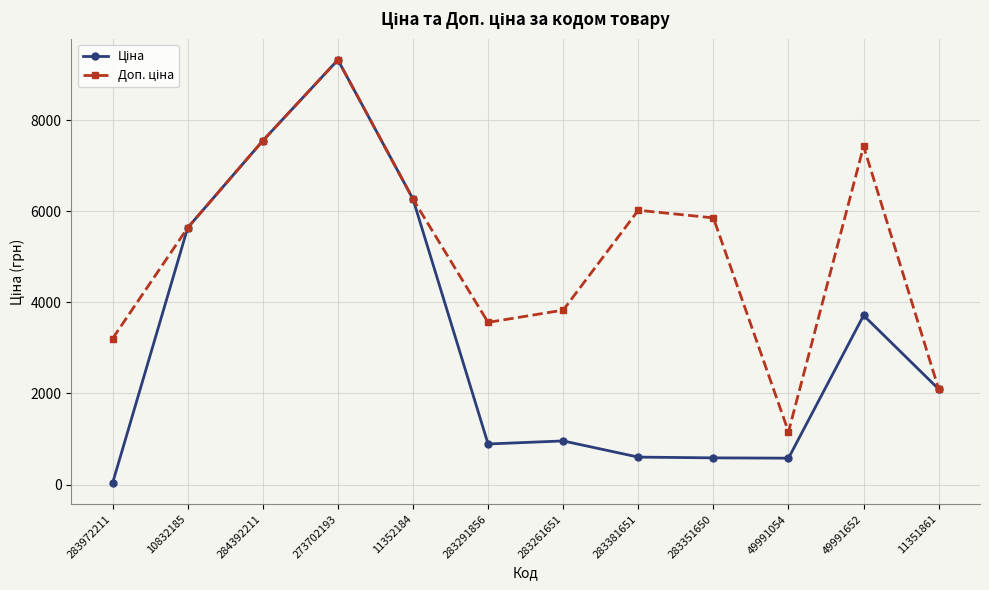

What is the spread (max minus min) of values at 49991652?

3712.4